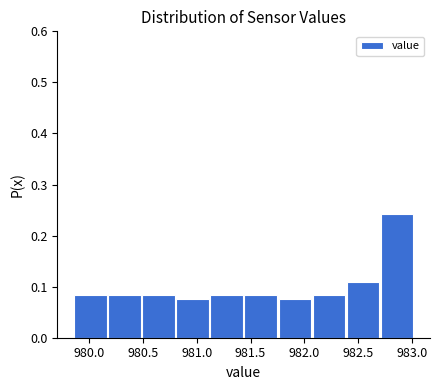

Reading left to right, list every bar in this chart as the range it spans on the x-axis followed by its height. Neither the bar edges nor the heights are printed on the chart, so give them approximately, as read against the axes.

979.85 to 980.15: 0.08
980.15 to 980.50: 0.08
980.50 to 980.80: 0.08
980.80 to 981.10: 0.08
981.10 to 981.45: 0.08
981.45 to 981.75: 0.08
981.75 to 982.05: 0.08
982.05 to 982.40: 0.08
982.40 to 982.70: 0.11
982.70 to 983.00: 0.24